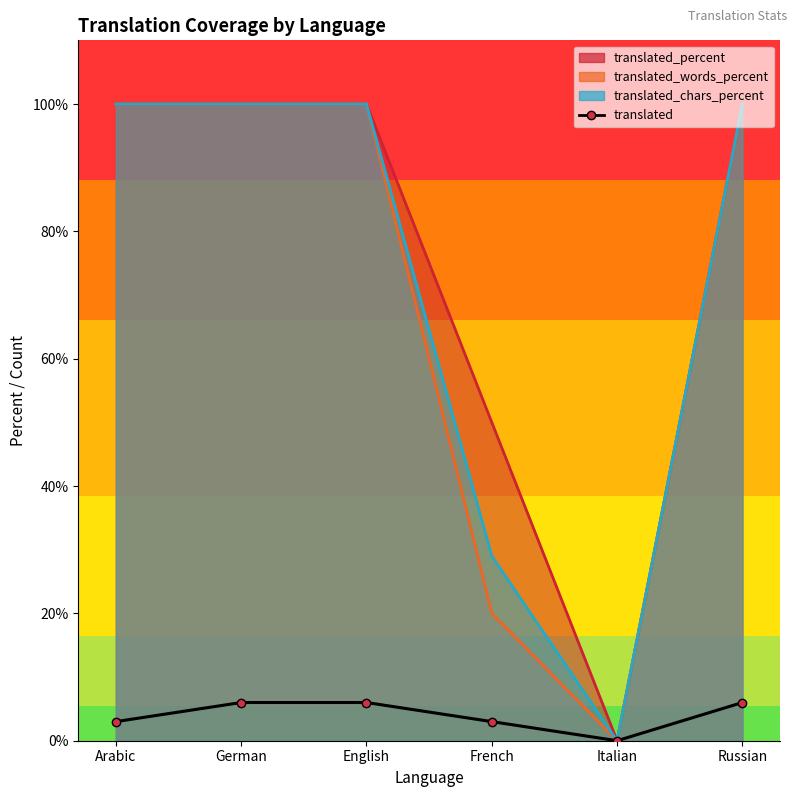

How many interior local valleys (lower than both neighbors) does the data have?

1